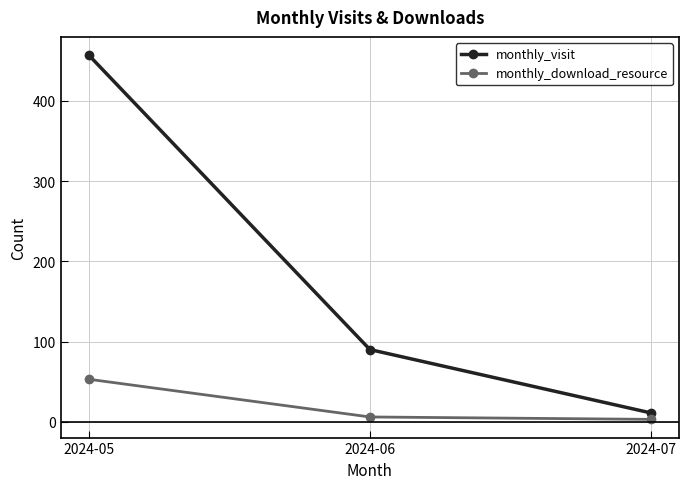

What is the sum of the monthly_visit values at 2024-06 and 2024-05?

547